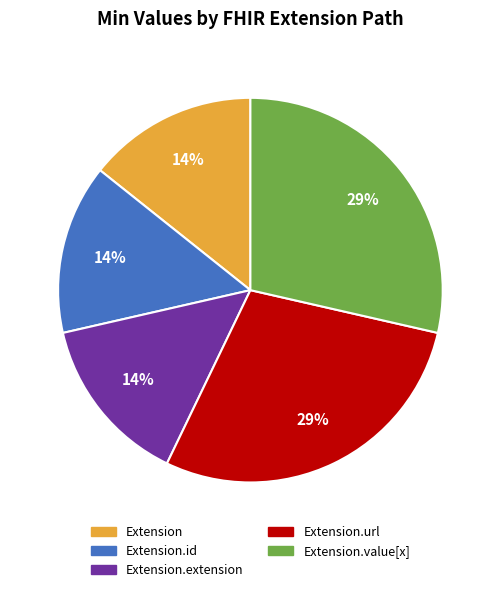

To the nearest percent, what is the average slice percentage?

20%